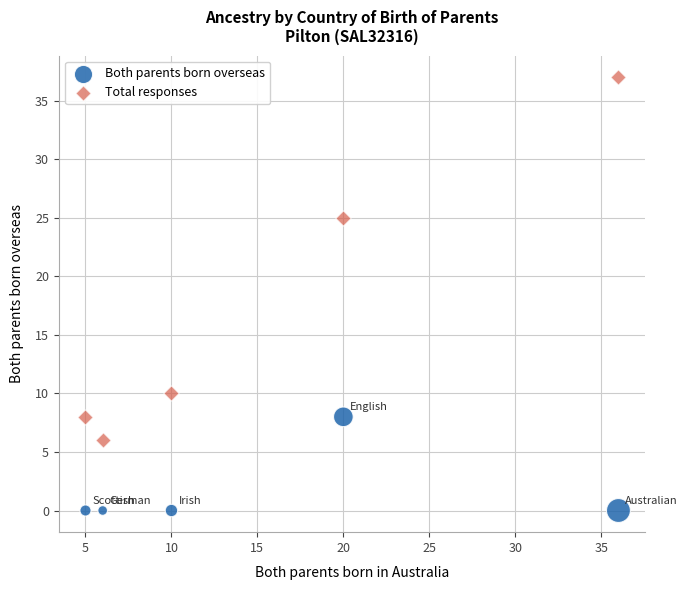

Across all data points, what is the average X value?

15